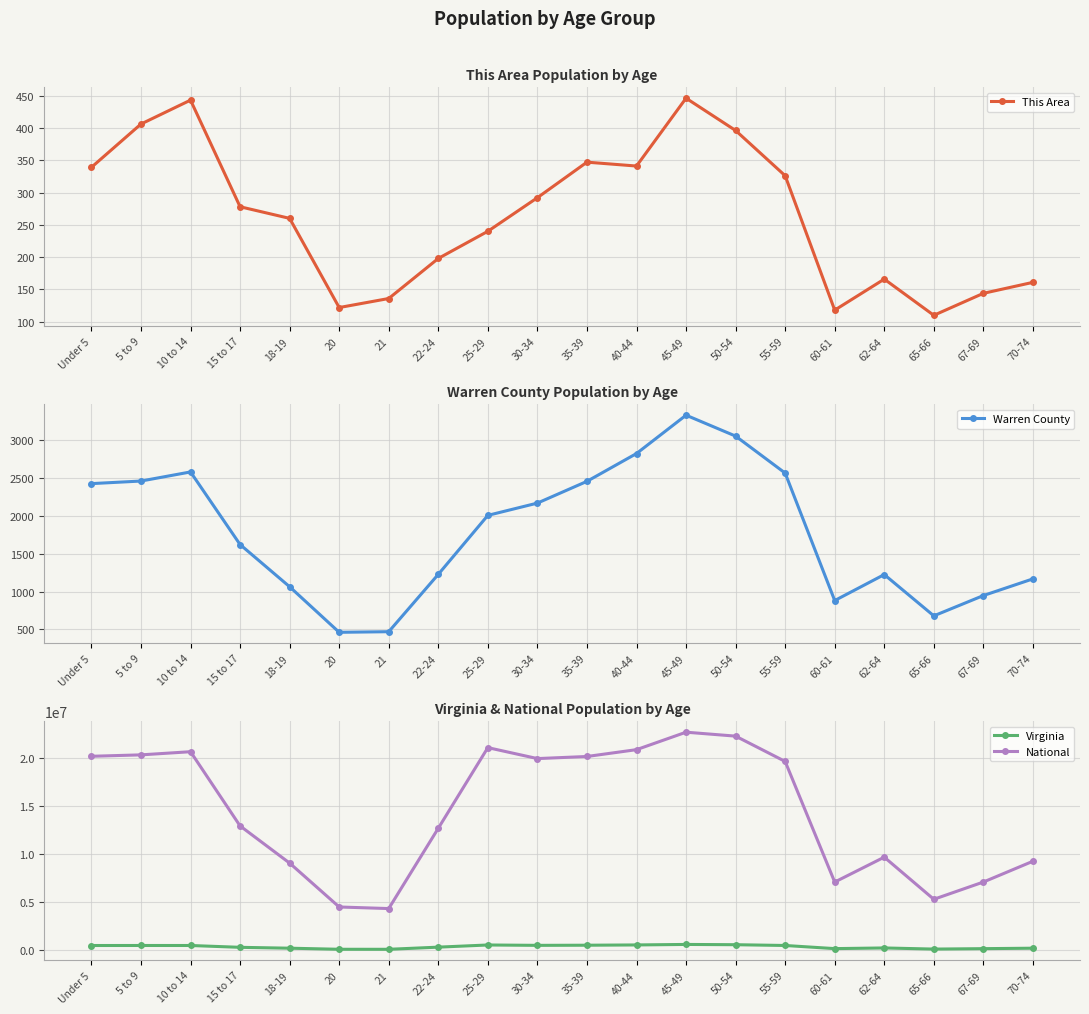

What is the minimum value for Virginia?

114918